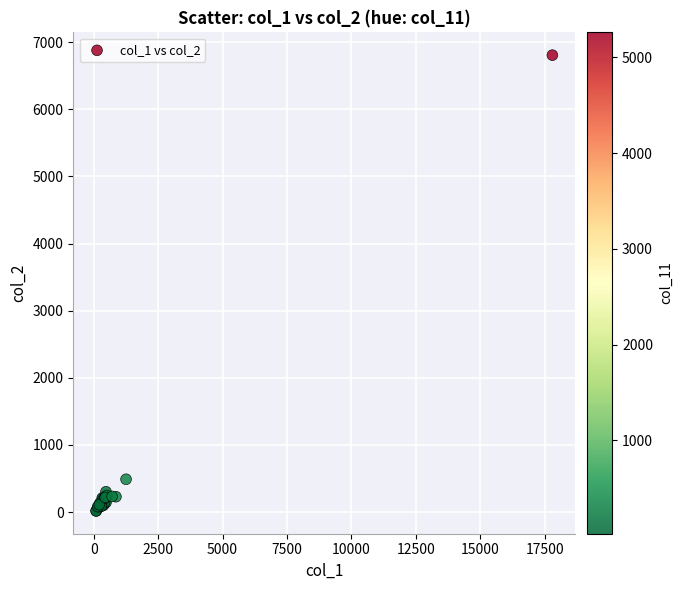

What Y value in the scatter plot is closest to 3412?

489